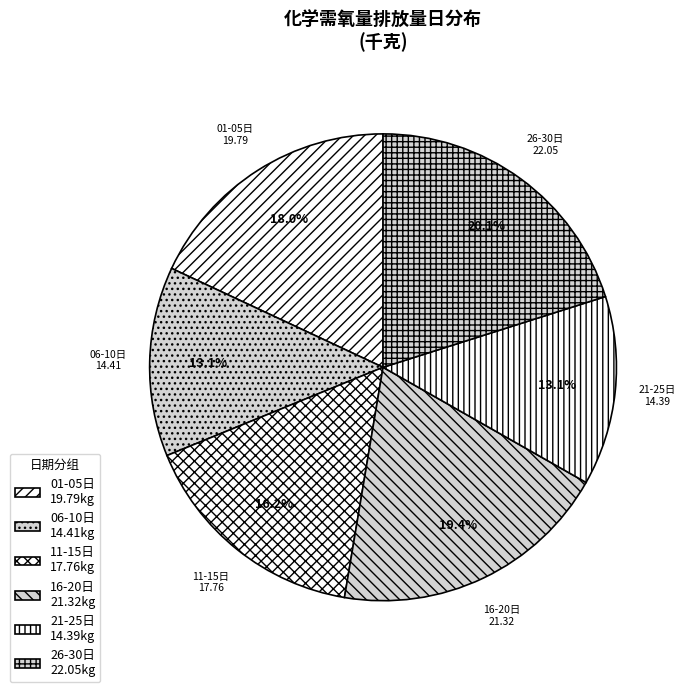

Is there a majority slice in this chart?

No